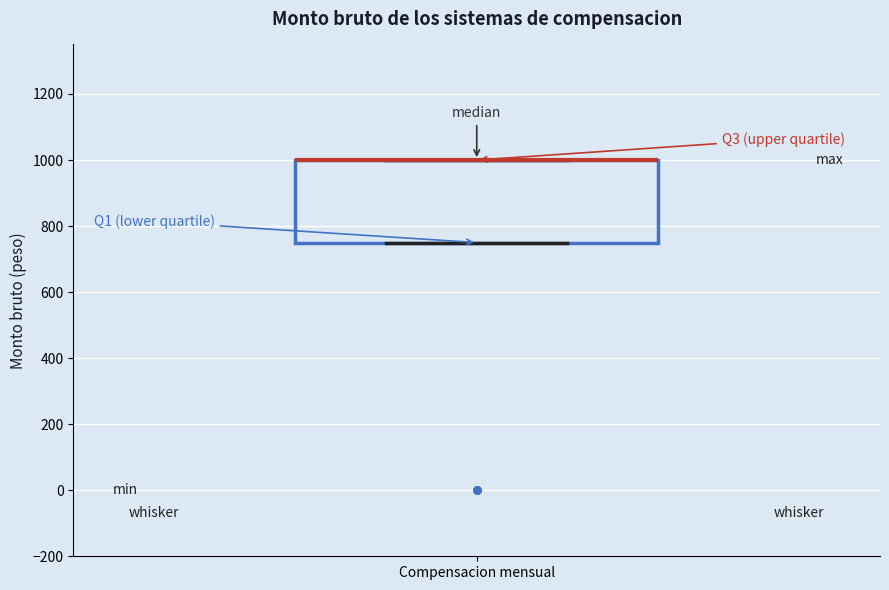

Transcribe this box plot: give where the median line is, the range the box spans, and where the two whiskers end, as read against the y-axis. The values are not printed on the chart, so give them approximately, as read against the axis.

median 1000 (drawn on the box's upper edge), box 760 to 1000, whiskers 760 to 1000